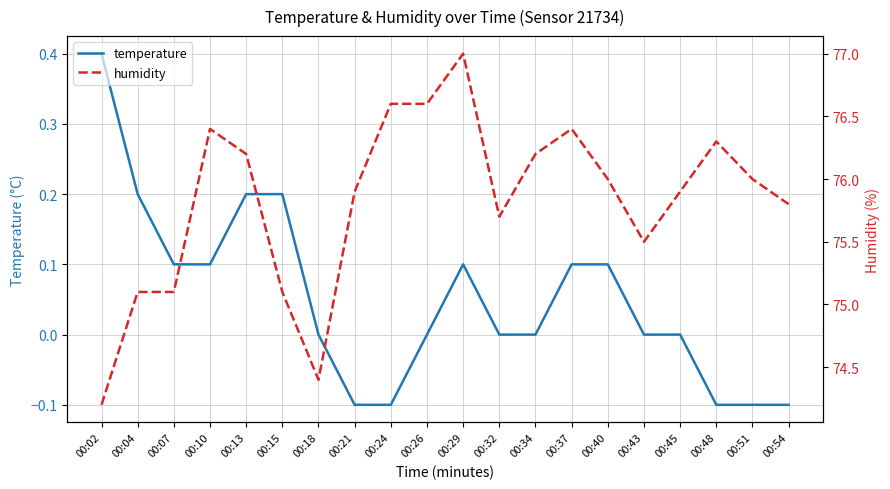

True or false: temperature has more than 0 interior local peaks.

True